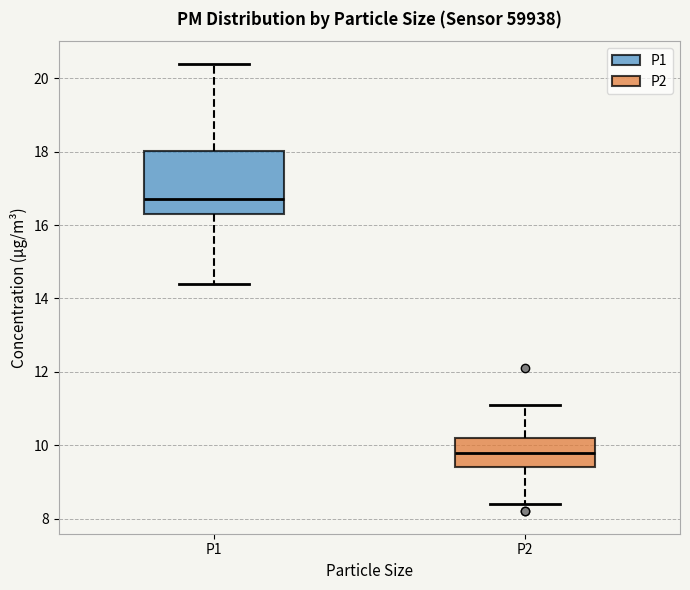

Where does the lower whisker of the box for P2 end on the y-axis? The values are not printed on the chart, so give them approximately, as read against the axis.

8.4